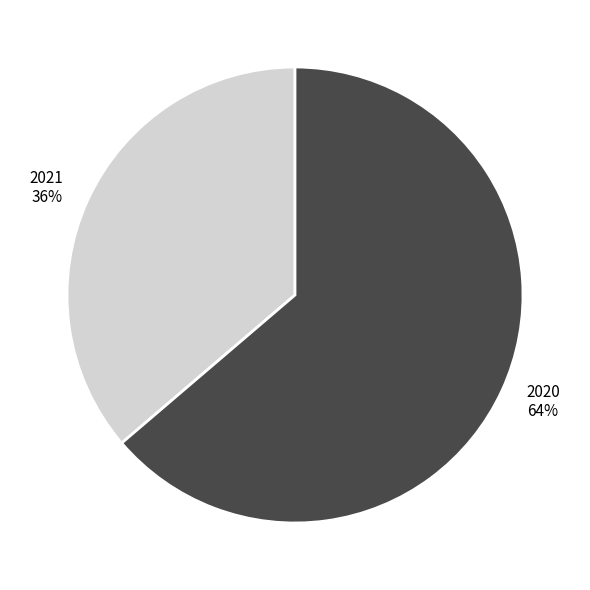

Rank the categories by value from highest to lowest.

2020, 2021